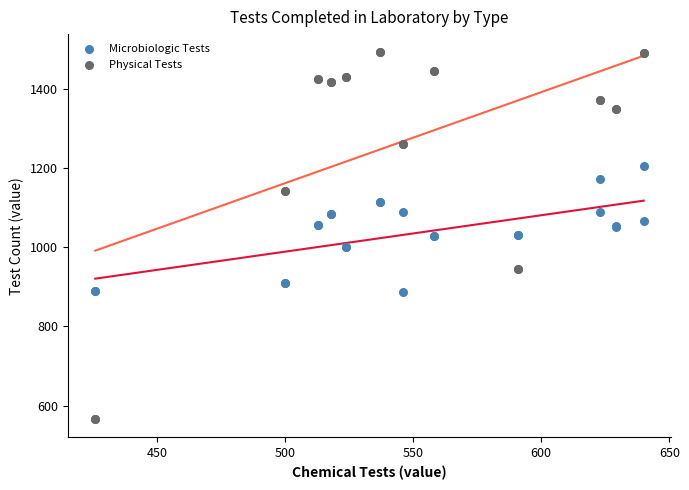

What is the X range (max minus min) for the scatter plot?

214